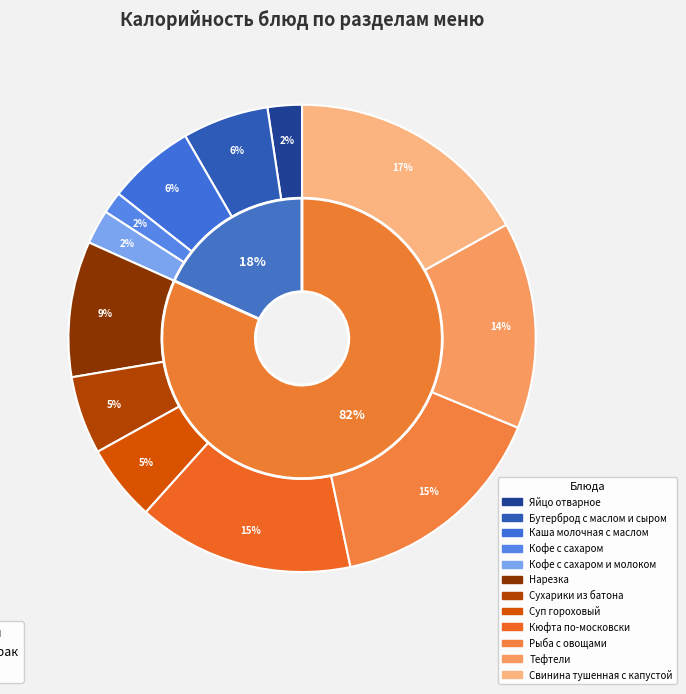

How many segments does this pie chart have?

12